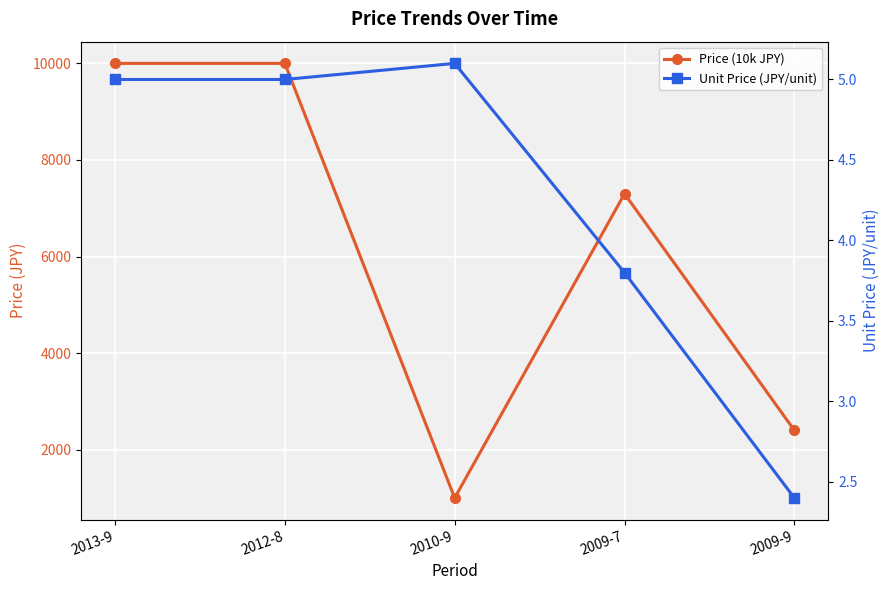

True or false: Unit Price (JPY/unit) and Price (10k JPY) intersect in this chart.

False